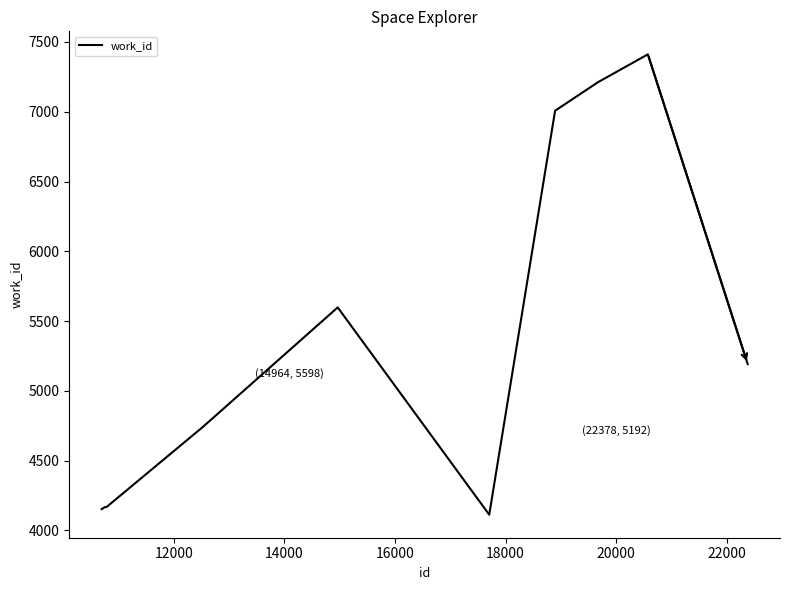

What is the minimum value shown in the chart?

4113